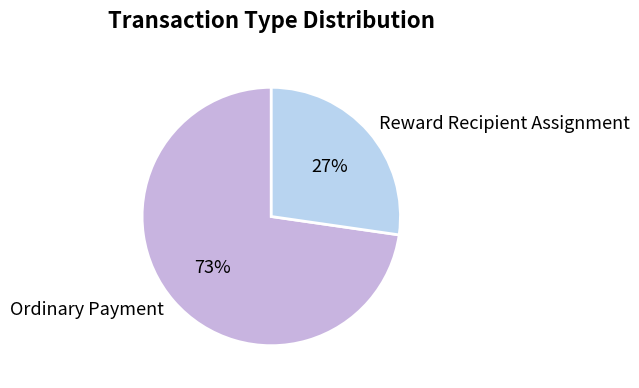

Which slice is the largest?

Ordinary Payment